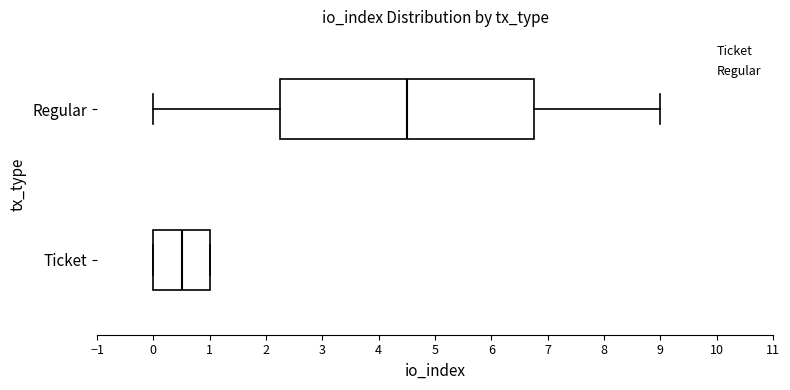

Reading bottom to top, transcribe this box plot: for each box, give where its median line is, the range the box spans, and where its two whiskers end, as read against the x-axis. The values are not printed on the chart, so give them approximately, as read against the axis.

Ticket: median 0.5, box 0.0 to 1.0, whiskers 0.0 to 1.0
Regular: median 4.5, box 2.3 to 6.8, whiskers 0.0 to 9.0